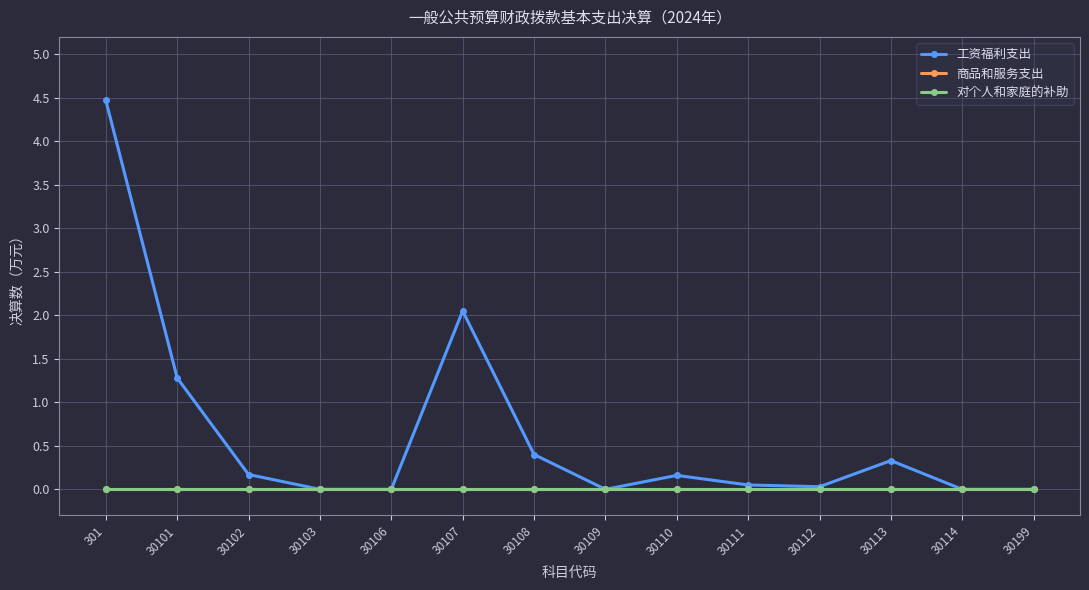

Reading left to right, extract all data points from this chart.

工资福利支出: 301=4.5	30101=1.3	30102=0.2	30103=0.0	30106=0.0	30107=2.0	30108=0.4	30109=0.0	30110=0.2	30111=0.1	30112=0.0	30113=0.3	30114=0.0	30199=0.0
商品和服务支出: 301=0.0	30101=0.0	30102=0.0	30103=0.0	30106=0.0	30107=0.0	30108=0.0	30109=0.0	30110=0.0	30111=0.0	30112=0.0	30113=0.0	30114=0.0	30199=0.0
对个人和家庭的补助: 301=0.0	30101=0.0	30102=0.0	30103=0.0	30106=0.0	30107=0.0	30108=0.0	30109=0.0	30110=0.0	30111=0.0	30112=0.0	30113=0.0	30114=0.0	30199=0.0